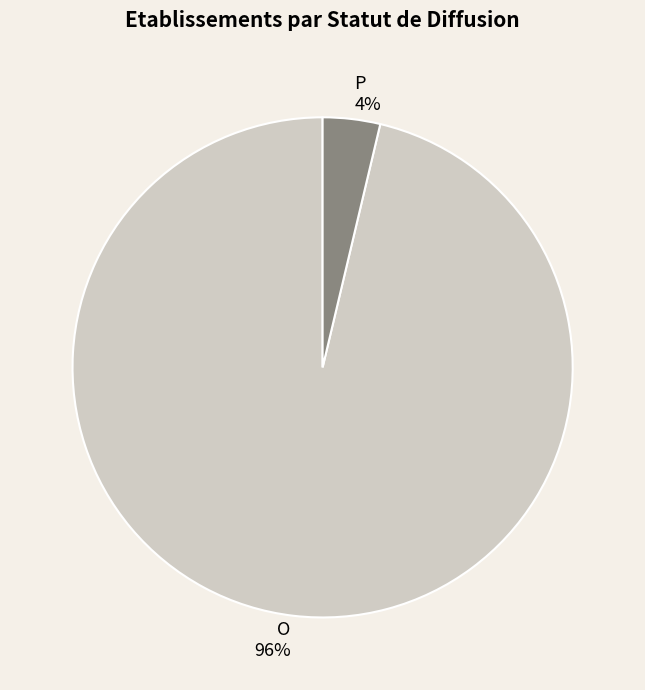

How many slices are in this pie chart?

2